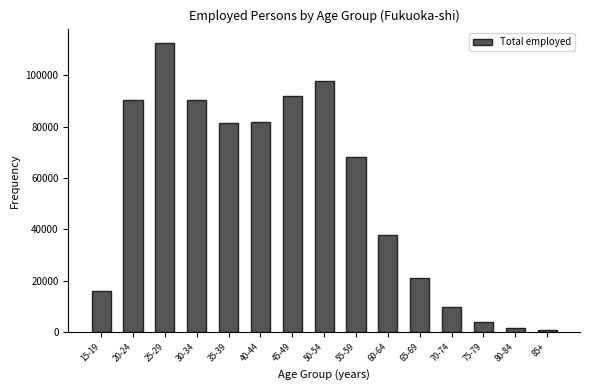

What is the difference between the maximum and minimum values?

111850